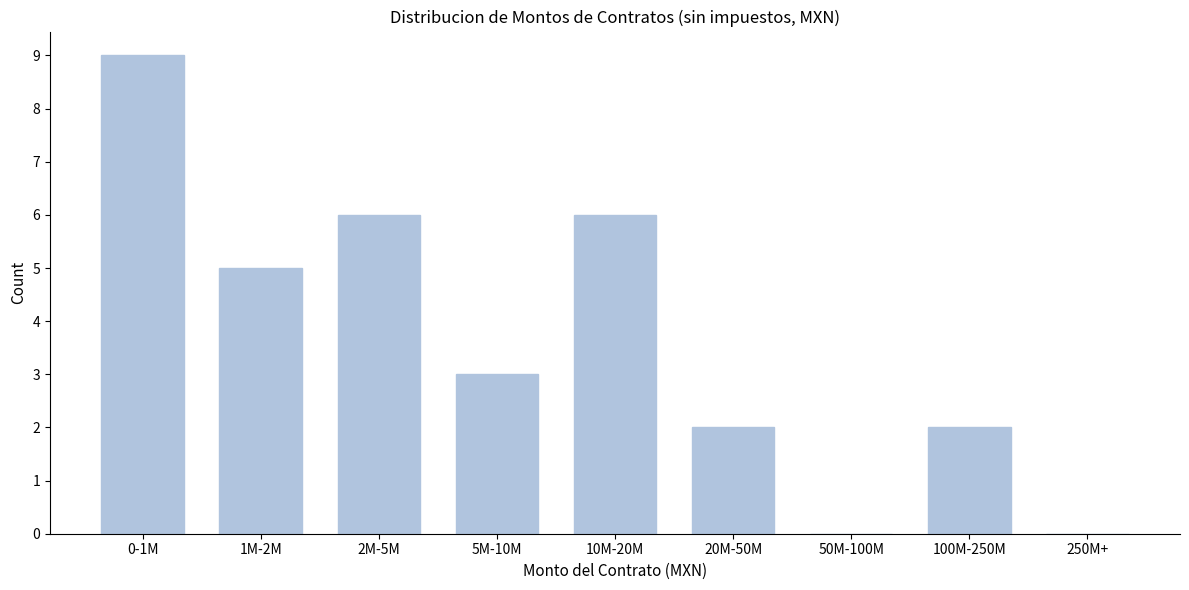

Reading right to left, list all the values displayed in this chart.

250M+=0	100M-250M=2	50M-100M=0	20M-50M=2	10M-20M=6	5M-10M=3	2M-5M=6	1M-2M=5	0-1M=9